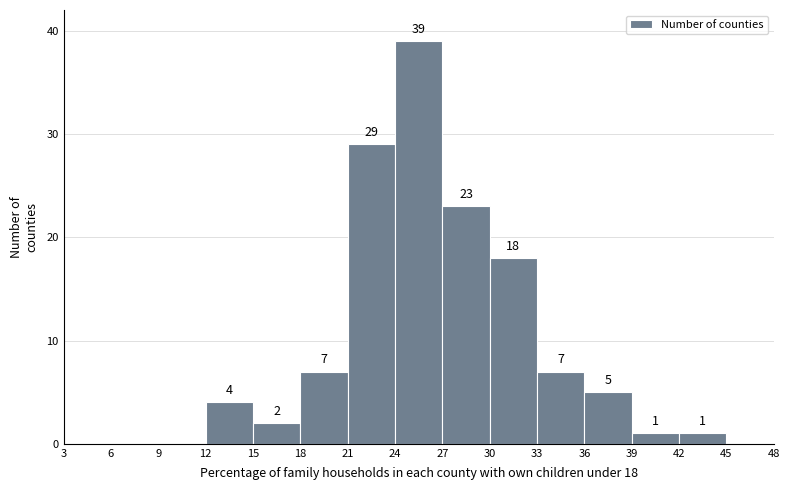

Over which range of the x-axis is the bar tallest?

24 to 27